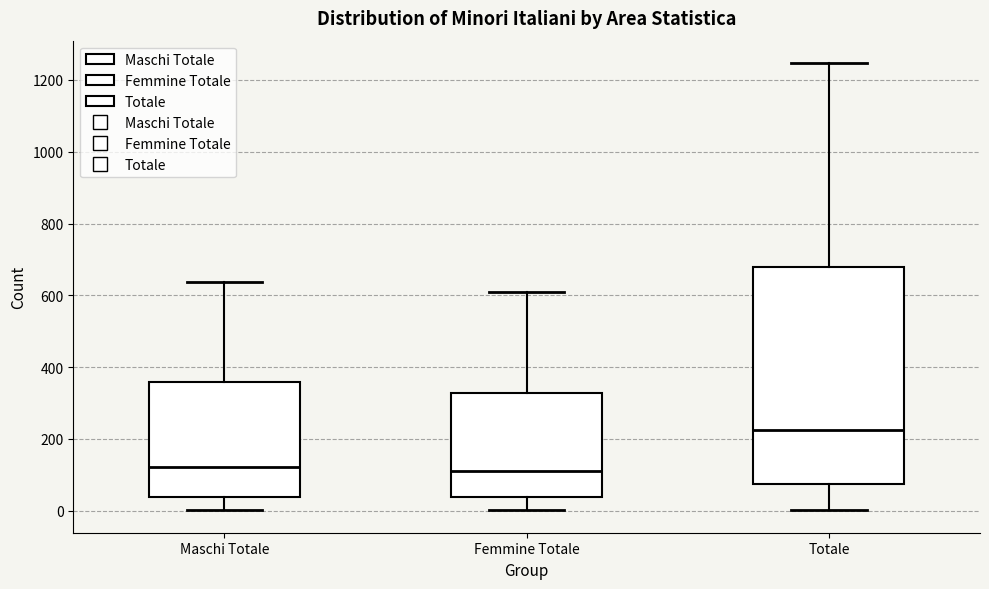

Comparing the boxes themselves (not the whiskers), which one is the tallest?

Totale